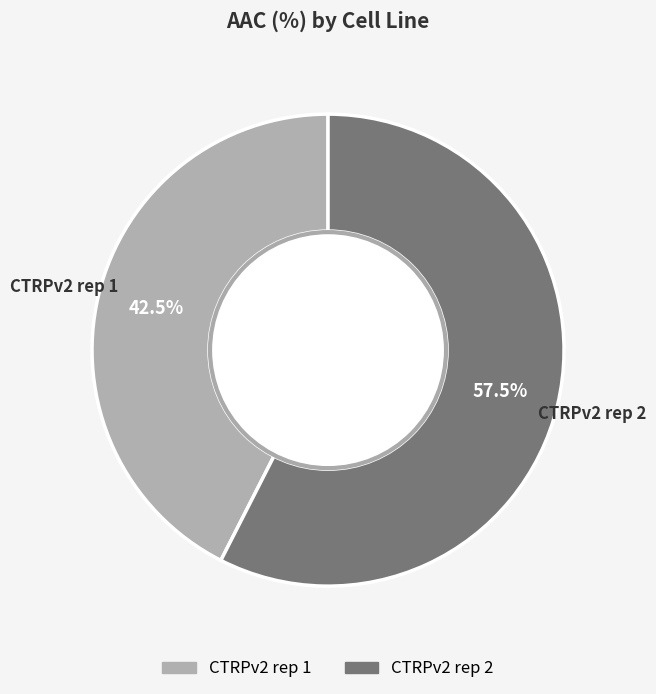

Rank the categories by value from lowest to highest.

CTRPv2 rep 1, CTRPv2 rep 2